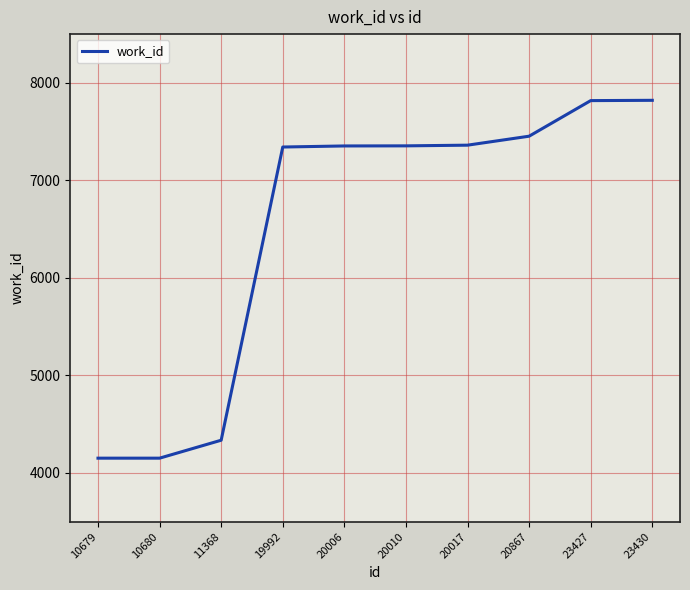

What is the ratio of the value at 19992 to the value at 23427?

0.9